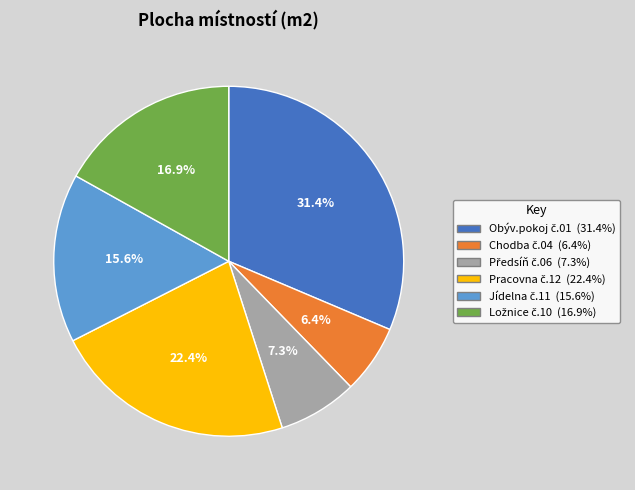

Is there a majority slice in this chart?

No